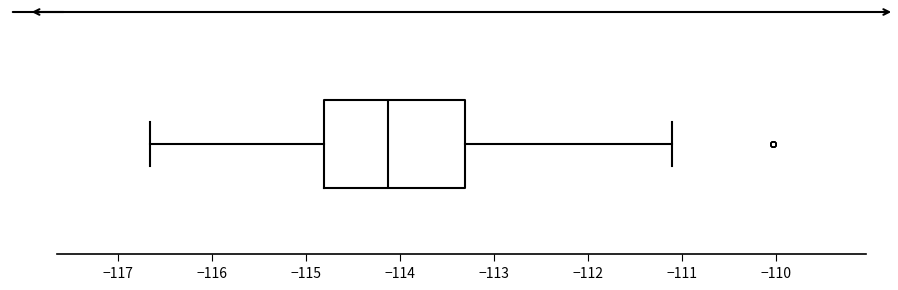

Transcribe this box plot: give where the median line is, the range the box spans, and where the two whiskers end, as read against the x-axis. The values are not printed on the chart, so give them approximately, as read against the axis.

median -114.1, box -114.8 to -113.3, whiskers -116.7 to -111.1